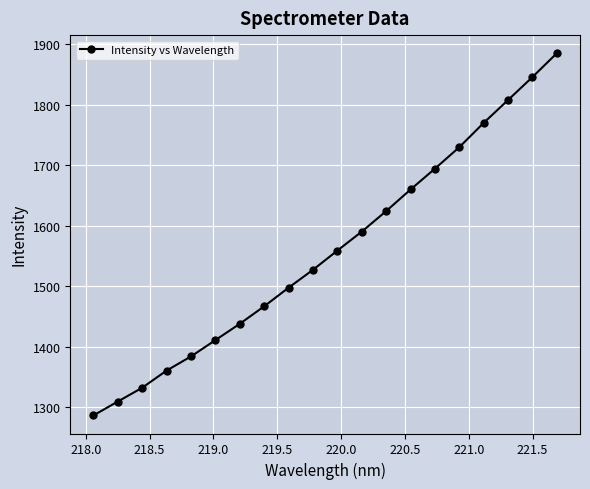

True or false: there are more than 2 points higher than both neighbors.

False